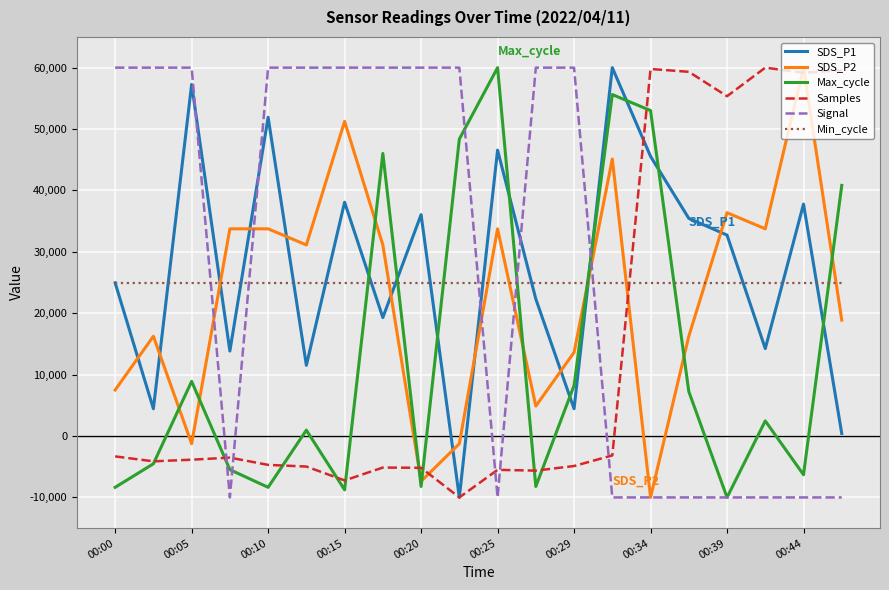

What is the greatest value displayed?

60000.0